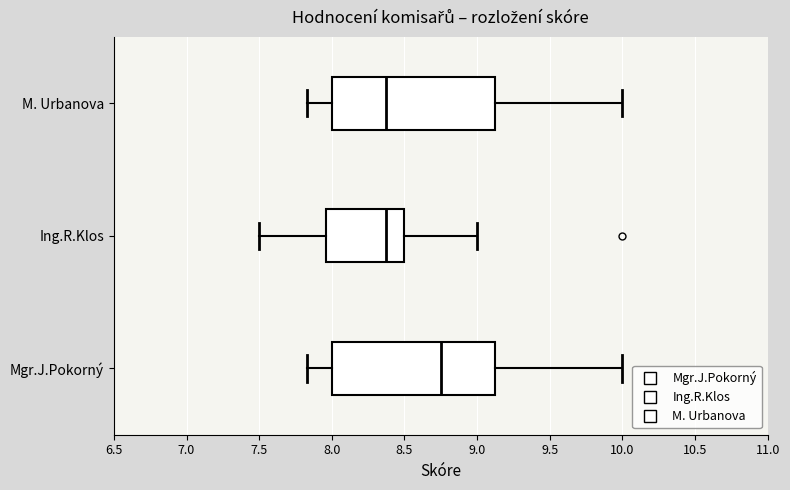

Where is the left edge of the box for Ing.R.Klos on the x-axis? The values are not printed on the chart, so give them approximately, as read against the axis.

7.95